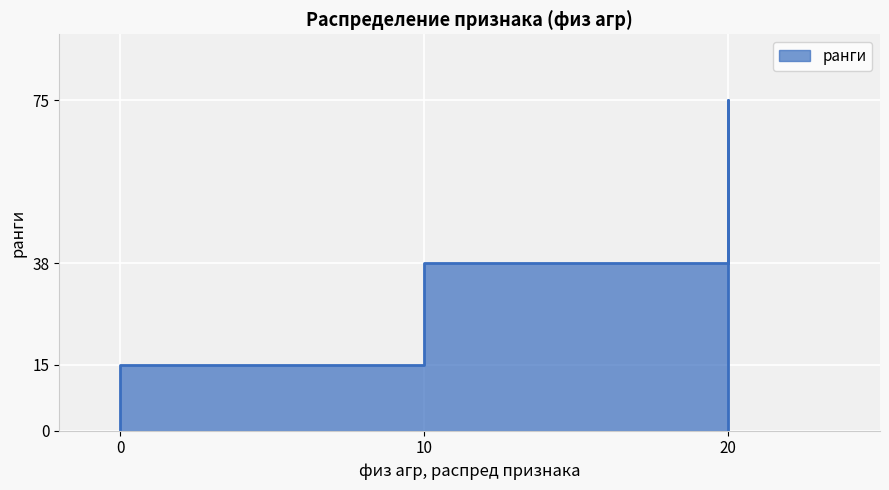

How many lines are shown in the chart?

1